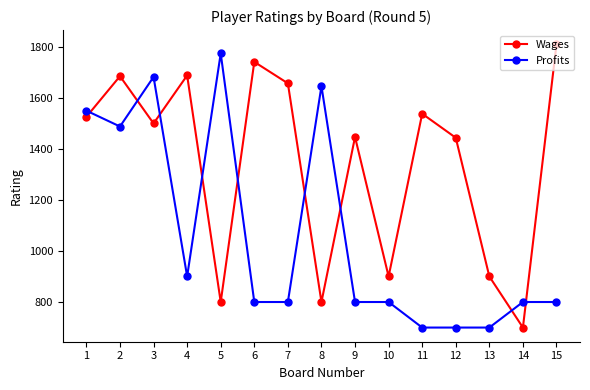

Does the chart display data point markers on the line(s)?

Yes